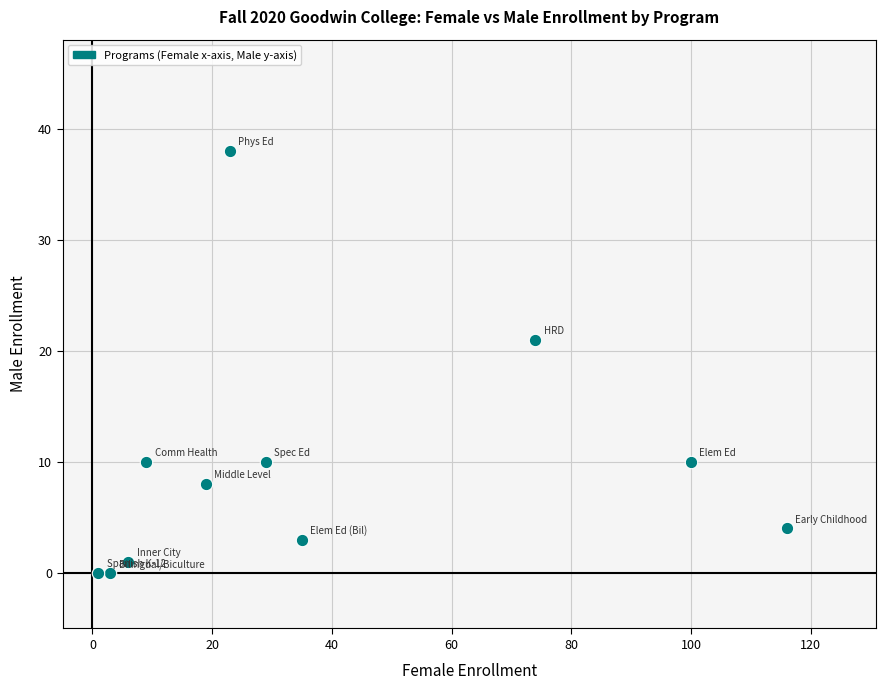

What Y value in the scatter plot is closest to 19?

21